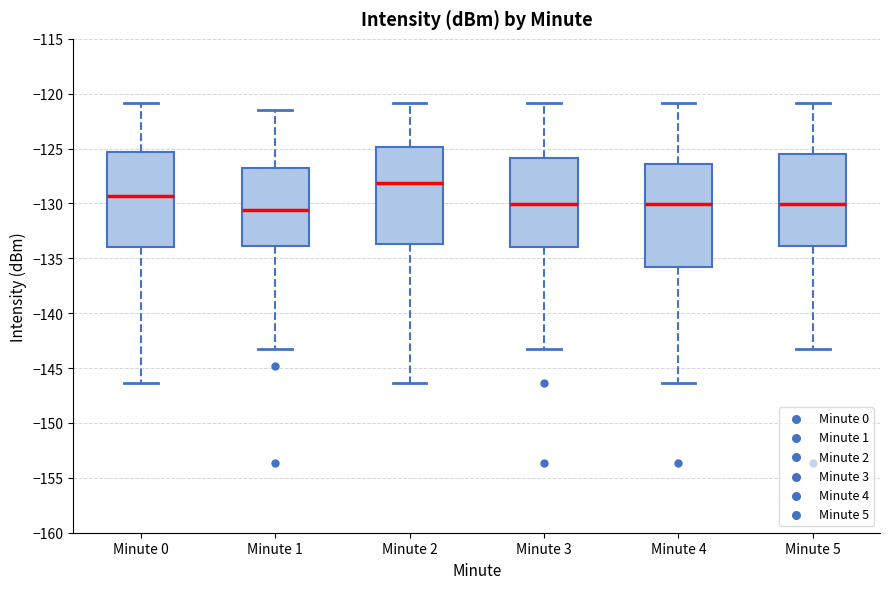

Reading left to right, read every box against the y-axis: the position of its median line, the range the box covers, and the ends of its whiskers. The values are not printed on the chart, so give them approximately, as read against the axis.

Minute 0: median -129.5, box -134.0 to -125.5, whiskers -146.5 to -121.0
Minute 1: median -130.5, box -134.0 to -126.5, whiskers -143.0 to -121.5
Minute 2: median -128.0, box -133.5 to -125.0, whiskers -146.5 to -121.0
Minute 3: median -130.0, box -134.0 to -126.0, whiskers -143.0 to -121.0
Minute 4: median -130.0, box -136.0 to -126.5, whiskers -146.5 to -121.0
Minute 5: median -130.0, box -134.0 to -125.5, whiskers -143.0 to -121.0